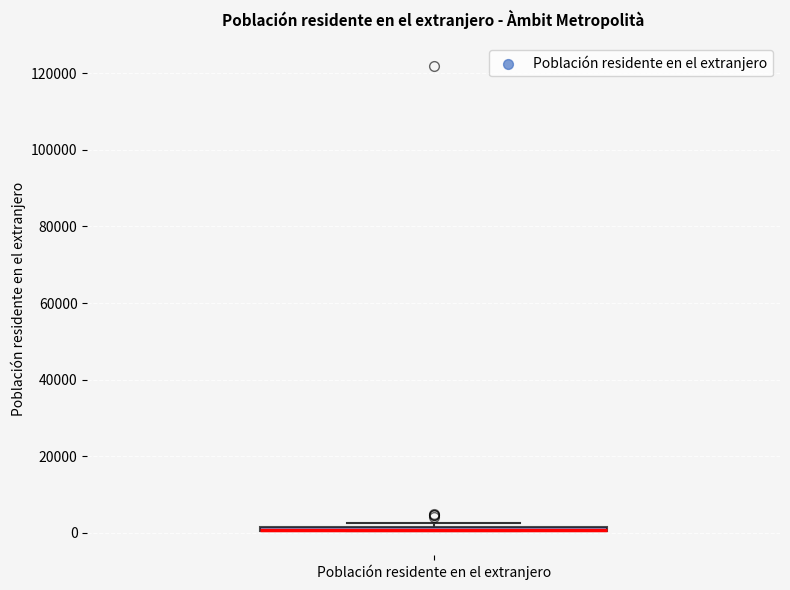

Where is the lower edge of the box for Población residente en el extranjero on the y-axis? The values are not printed on the chart, so give them approximately, as read against the axis.

0